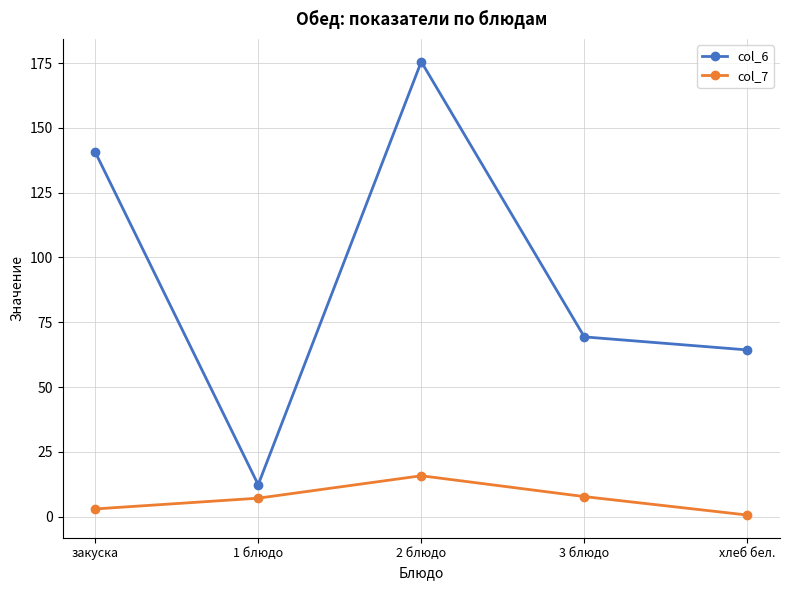

How many data points in col_7 are above 7?

3